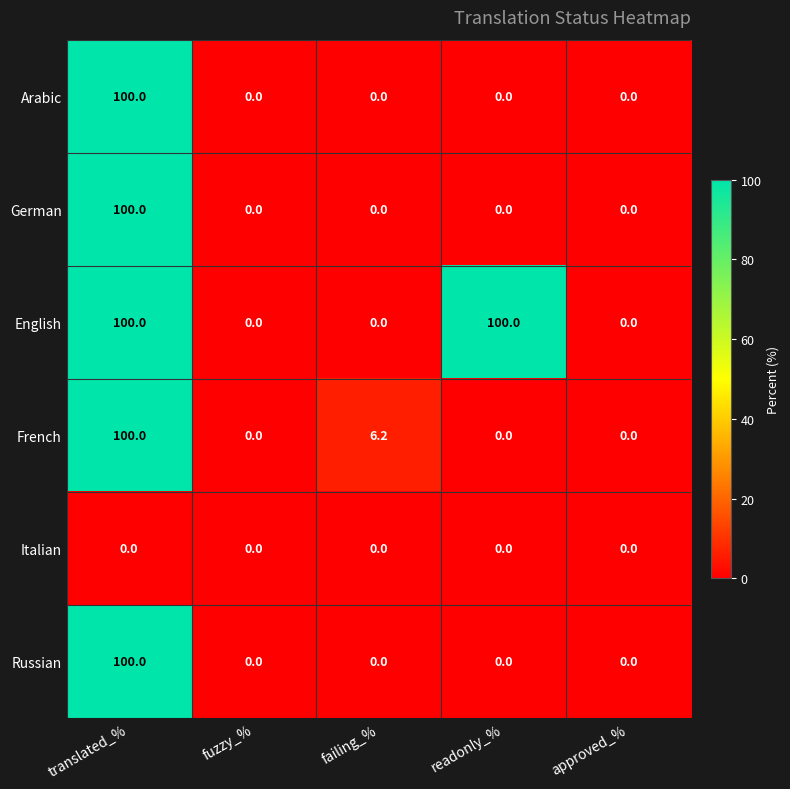

Between fuzzy_% and readonly_%, which series saw the biggest shift?

English